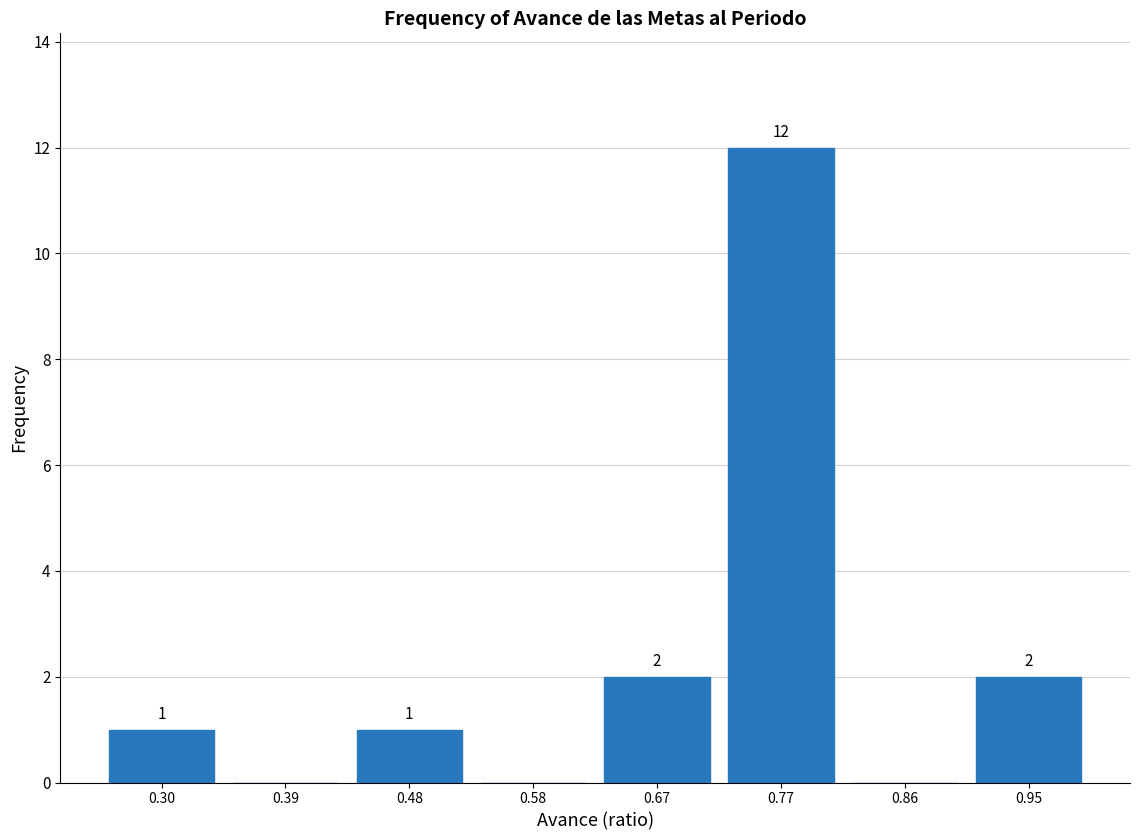

Which range on the x-axis has the tallest bar?

0.72 to 0.81